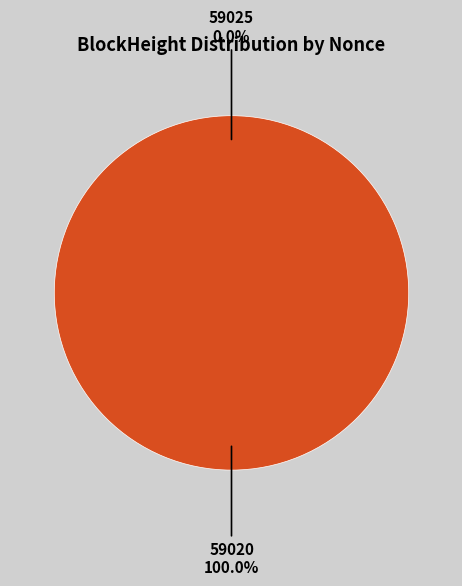

Which category accounts for the majority?

59020